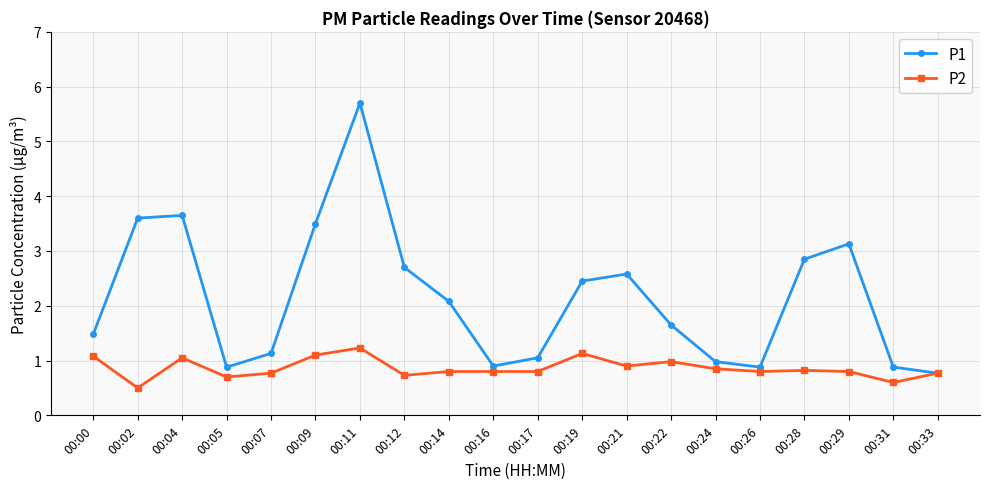

At which category does P1 reach its first local valley?

00:05